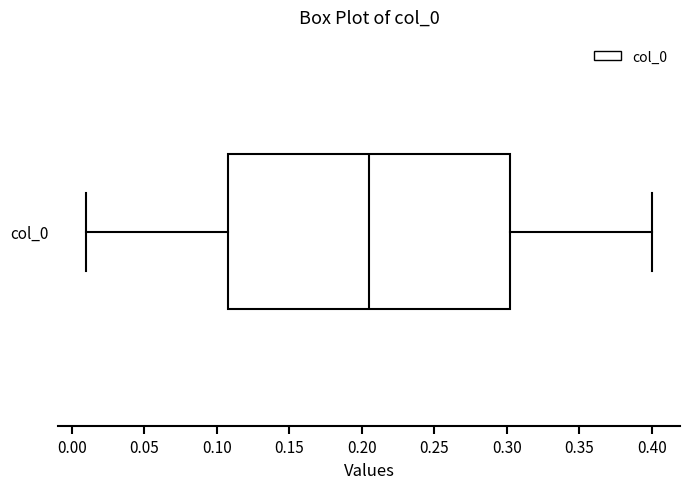

Where does the left whisker of the box for col_0 end on the x-axis? The values are not printed on the chart, so give them approximately, as read against the axis.

0.010